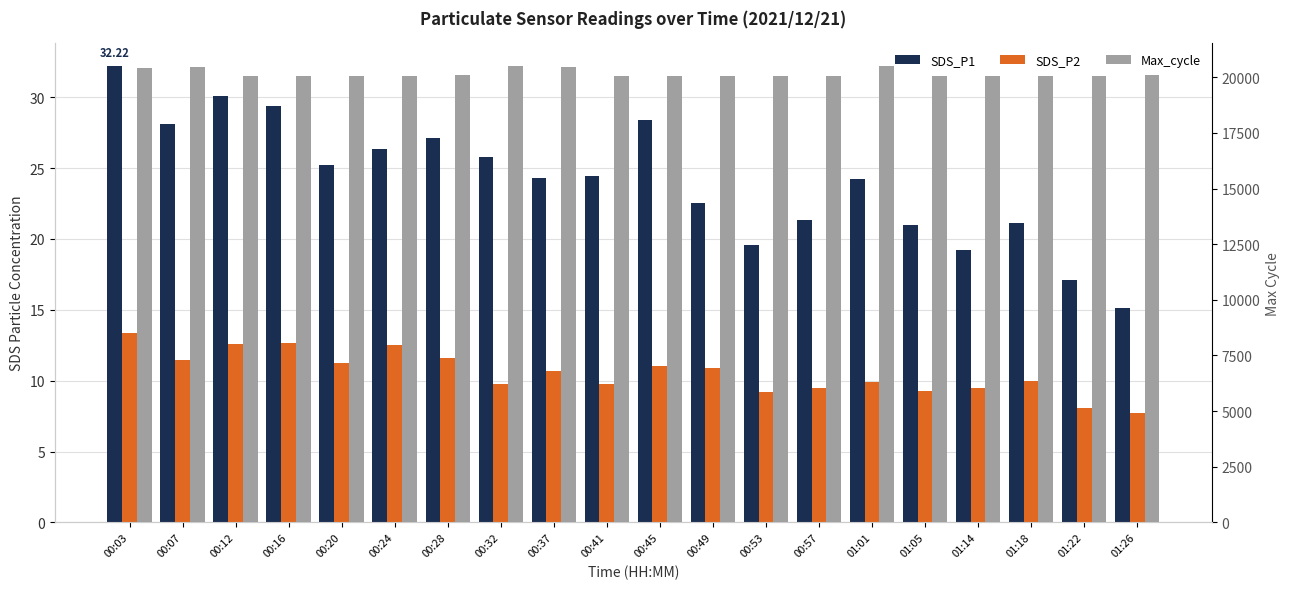

Are the bars horizontal?

No